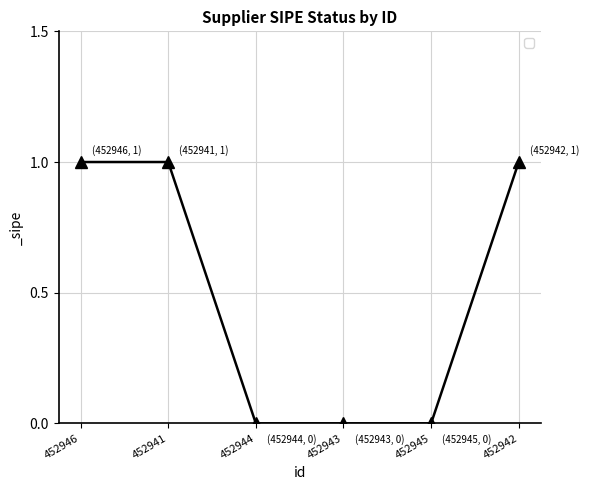

What is the greatest value displayed?

1